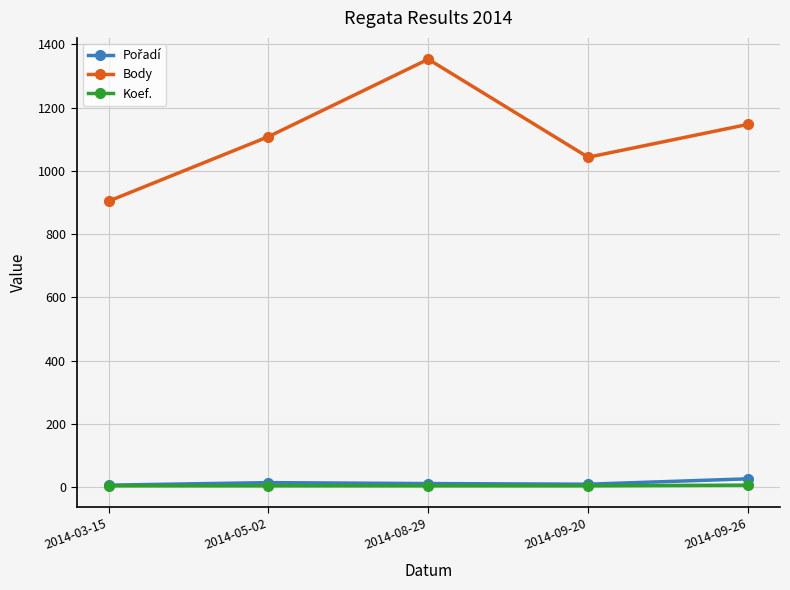

How many values in the Body series are below 1108?

2